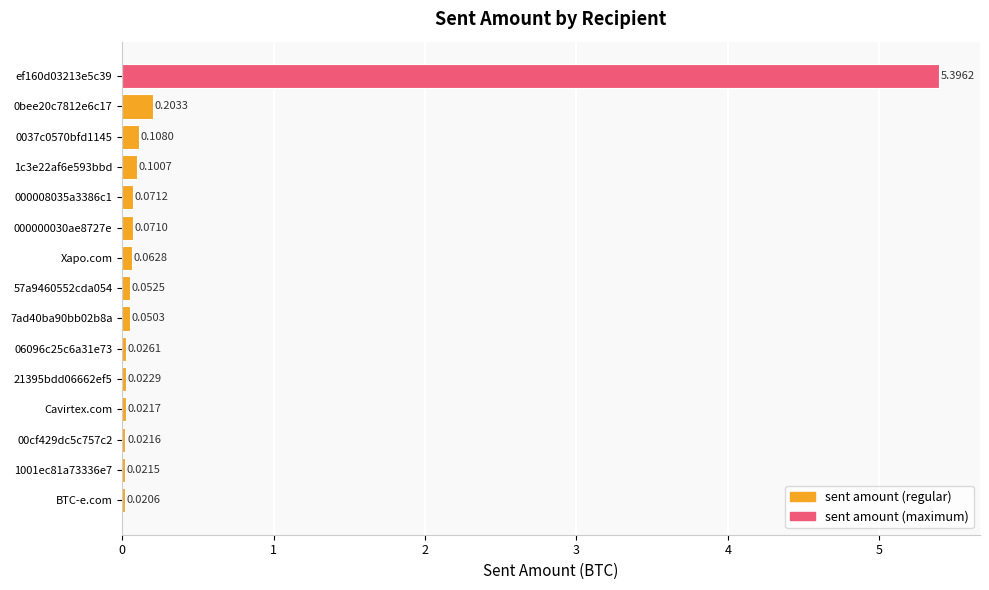

Are the bars grouped side by side (vs. stacked)?

No